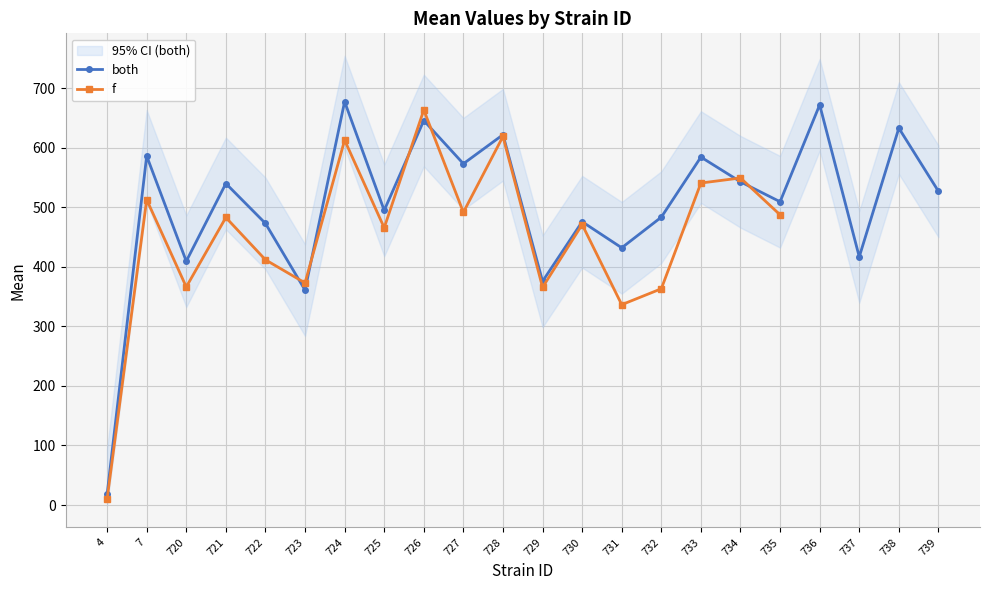

The value of both at 723 is 360.9. True or false?

True